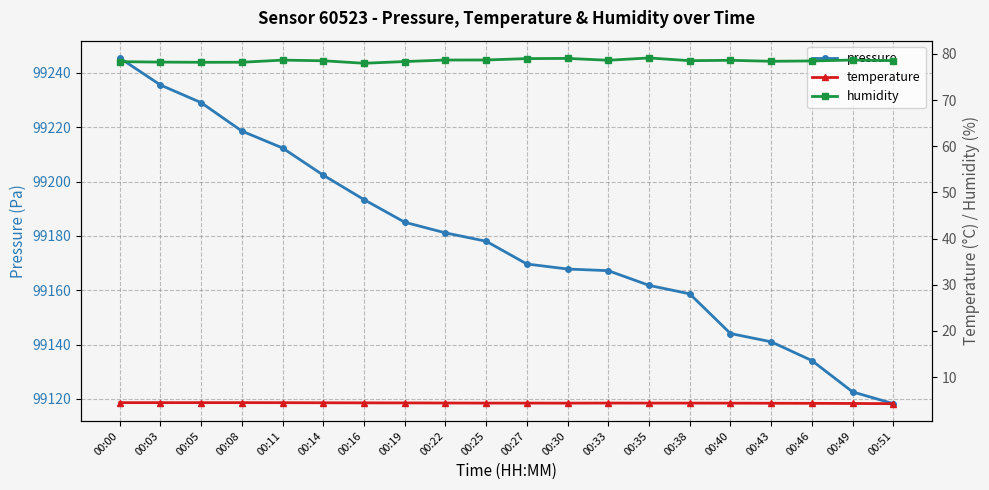

Which category has the highest value in the pressure series?

00:00